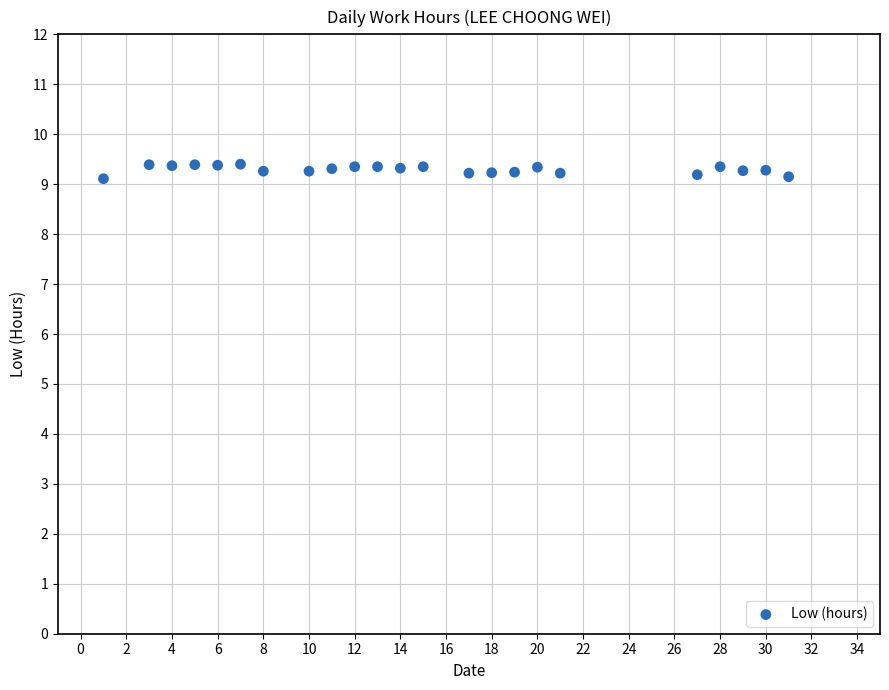

What is the range of X values (max minus min)?

30.0